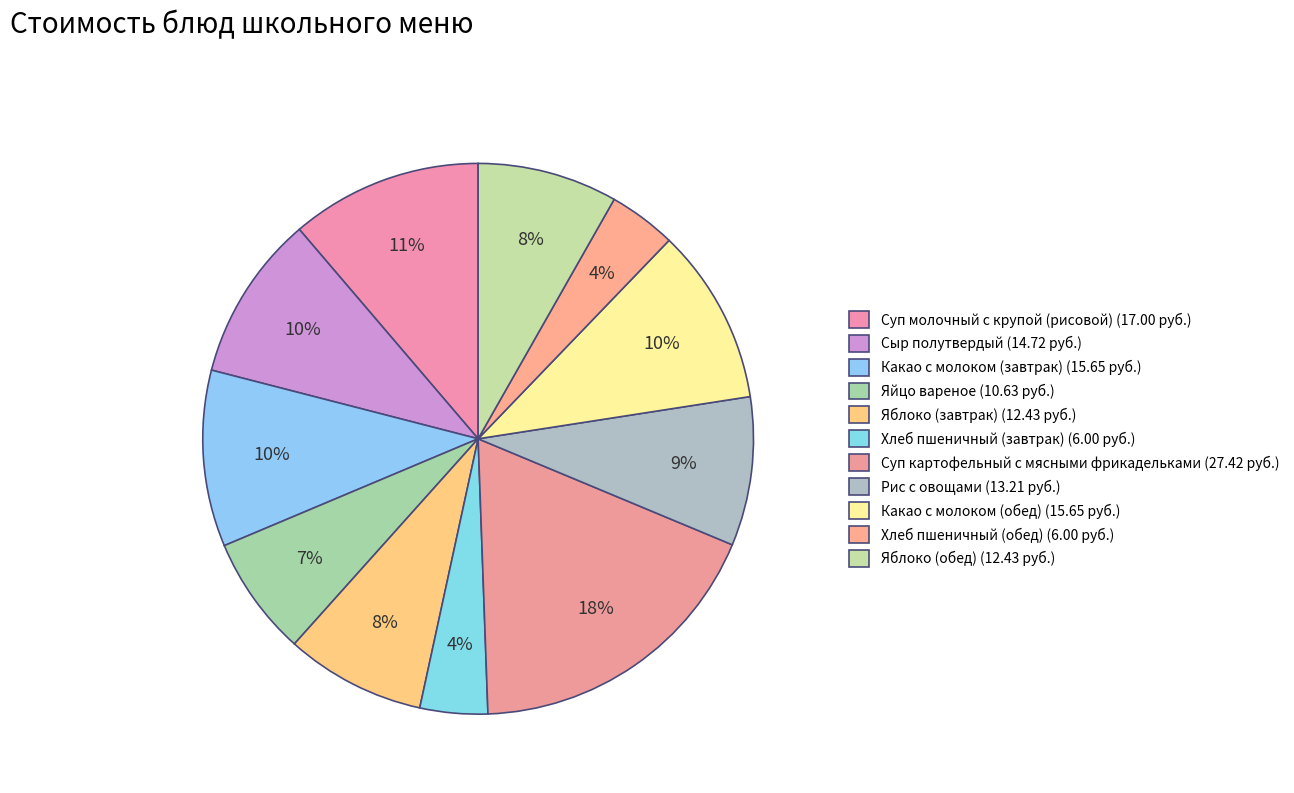

Does Сыр полутвердый account for over 50% of the chart?

No